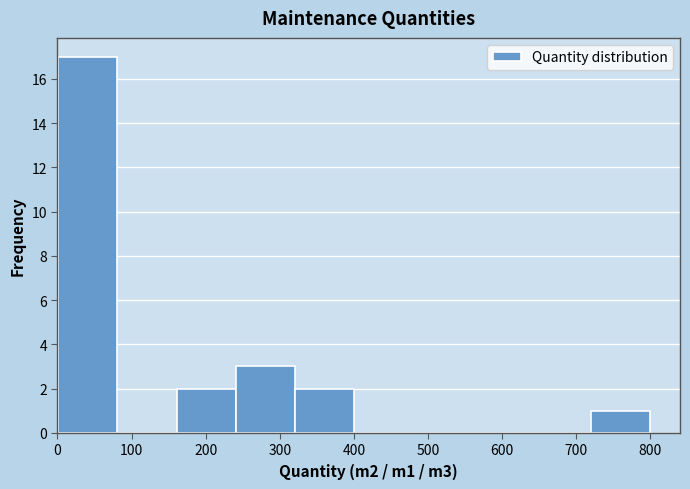

Reading left to right, transcribe this chart: for each bar, give the range it covers on the x-axis and its height. Neither the bar edges nor the heights are printed on the chart, so give them approximately, as read against the axes.

0 to 80: 17
80 to 160: 0
160 to 240: 2
240 to 320: 3
320 to 400: 2
400 to 480: 0
480 to 560: 0
560 to 640: 0
640 to 720: 0
720 to 800: 1